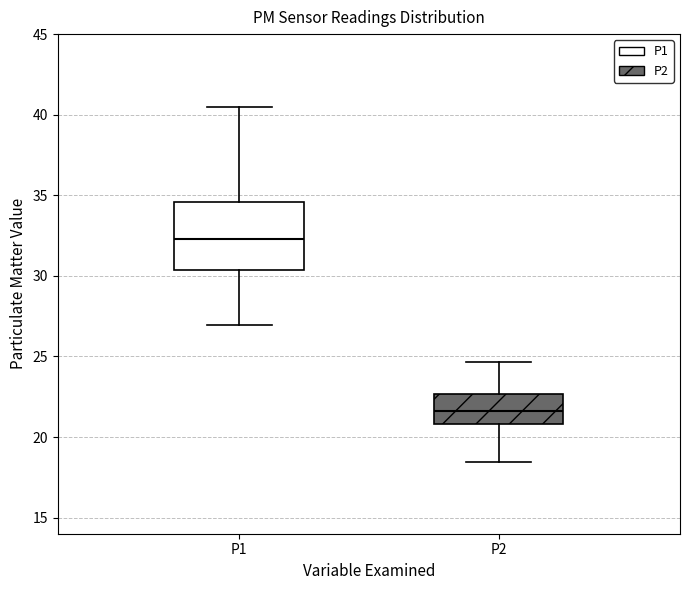

Where is the upper edge of the box for P1 on the y-axis? The values are not printed on the chart, so give them approximately, as read against the axis.

34.5